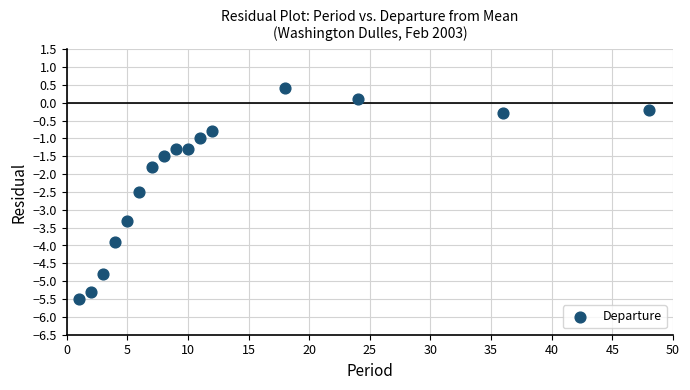

What is the range of Y values (max minus min)?

5.9